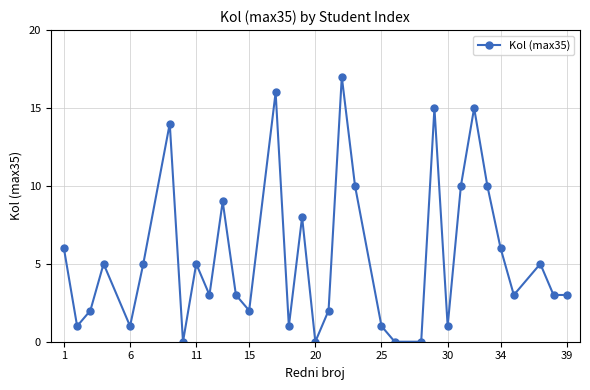

What is the average value?

6